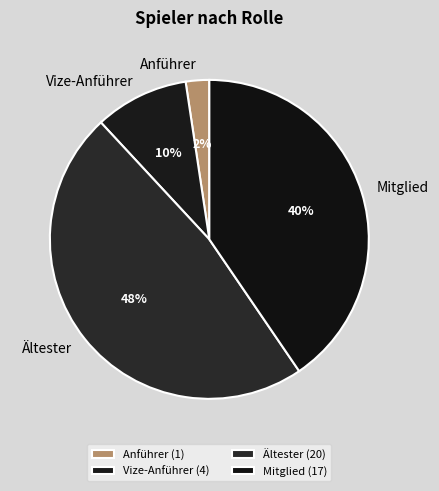

True or false: Mitglied accounts for 55% of the total.

False